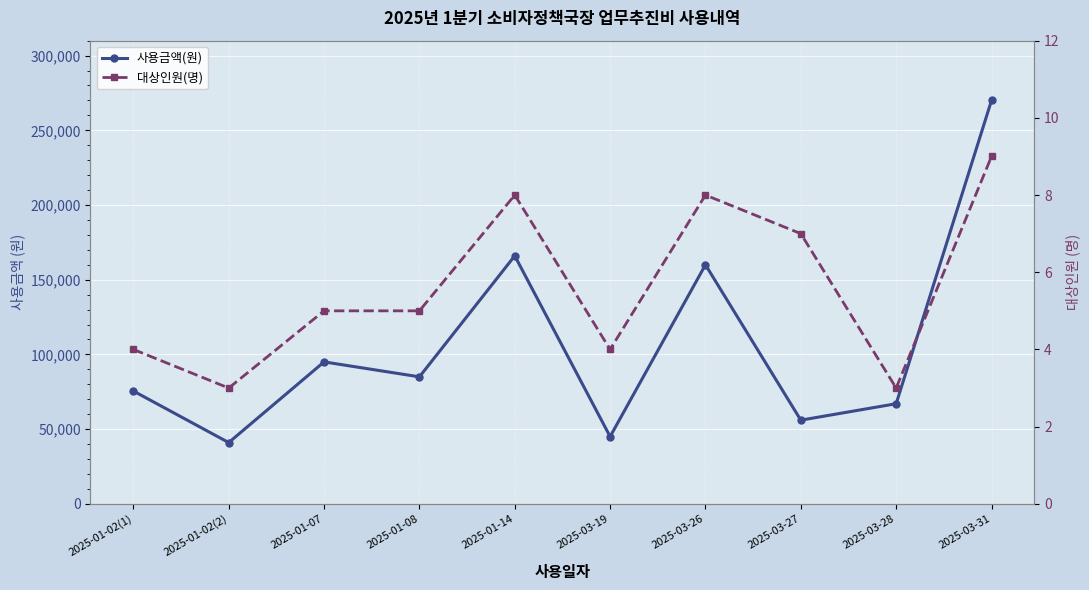

The value of 대상인원(명) at 2025-03-26 is 8. True or false?

True